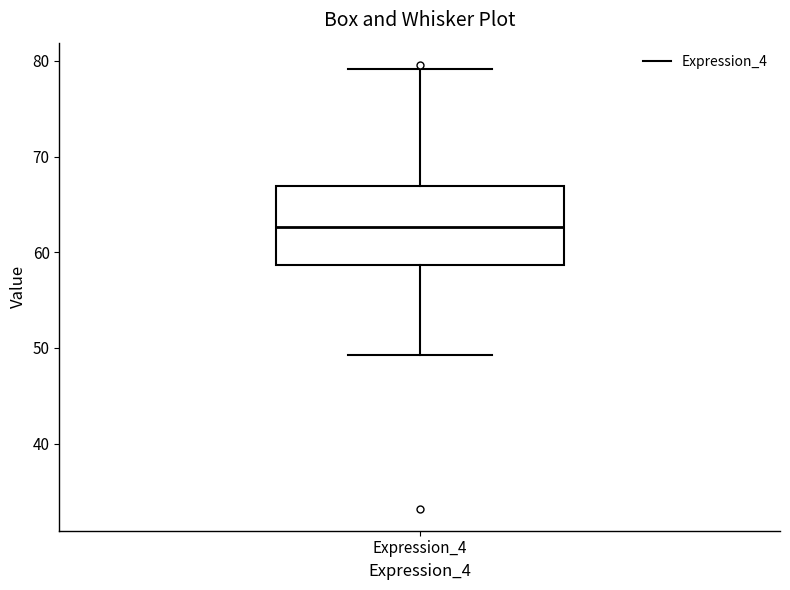

Read this box plot against the y-axis: the position of the median line, the range covered by the box, and the ends of both whiskers. The values are not printed on the chart, so give them approximately, as read against the axis.

median 63, box 59 to 67, whiskers 49 to 79